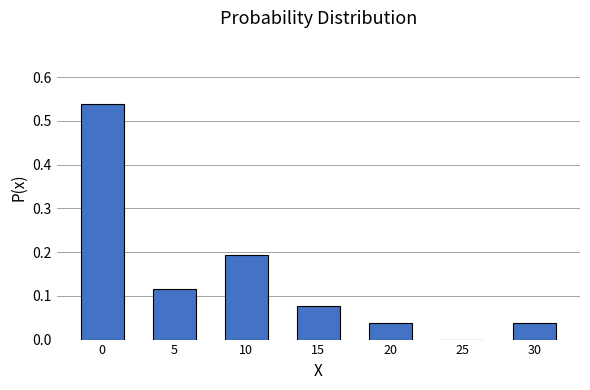

The value at 20 is 0.1. True or false?

False